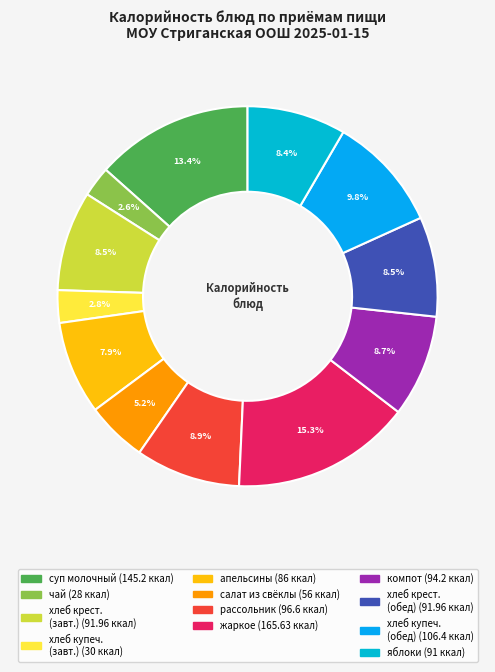

Does any single category account for the majority?

No